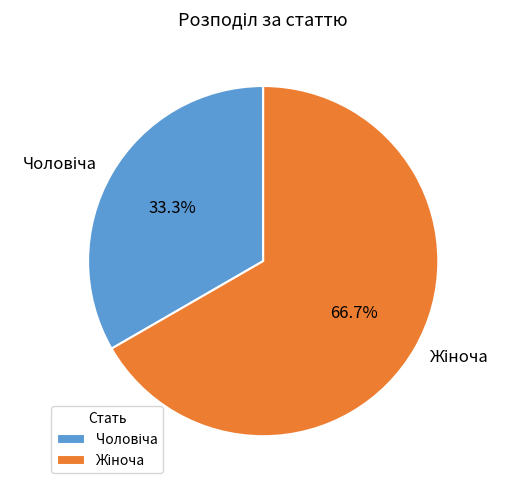

Is there a majority slice in this chart?

Yes